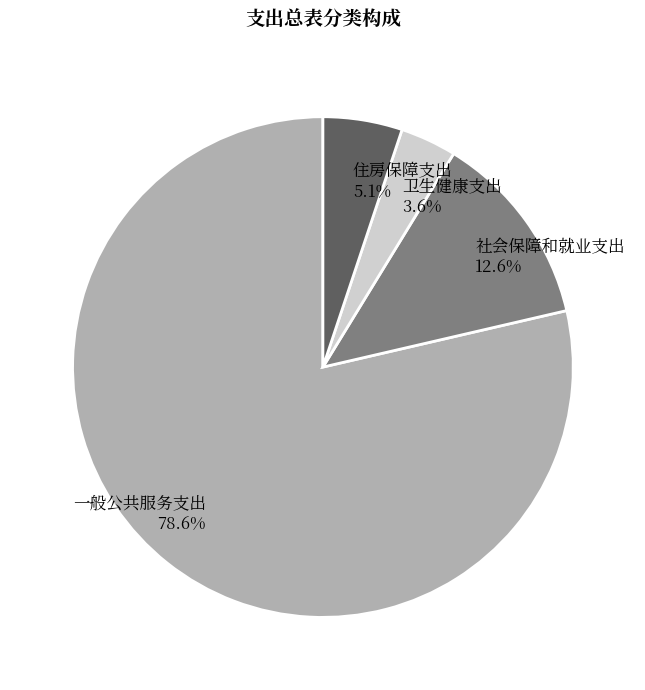

To the nearest percent, what is the difference between the 社会保障和就业支出 and 住房保障支出 slice percentages?

8%